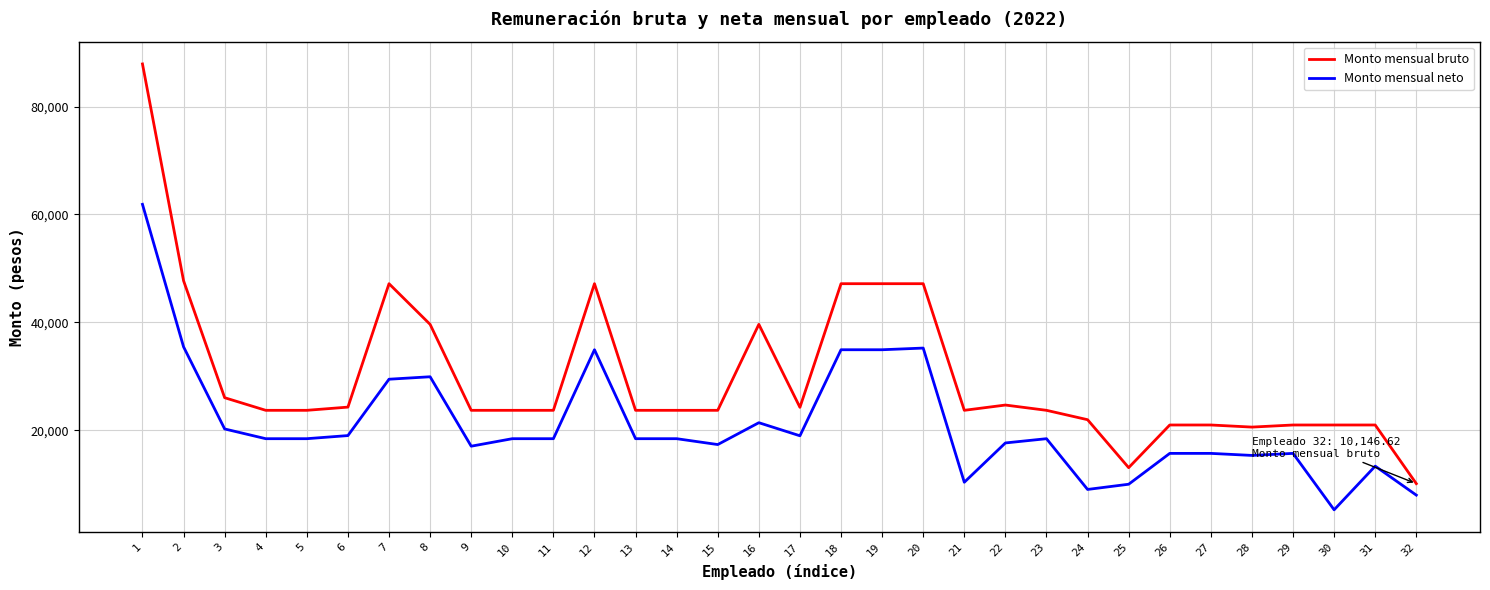

Is this an area chart (filled region under the line)?

No